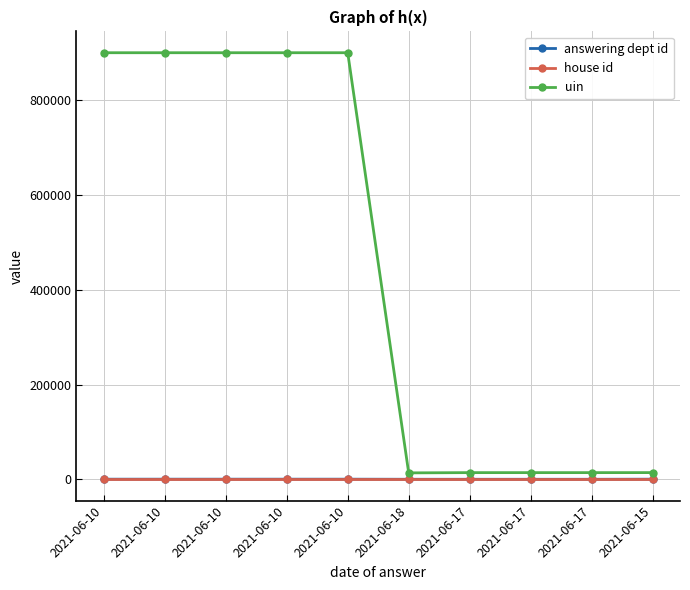

At which category is the sum across all series the highest?

2021-06-10